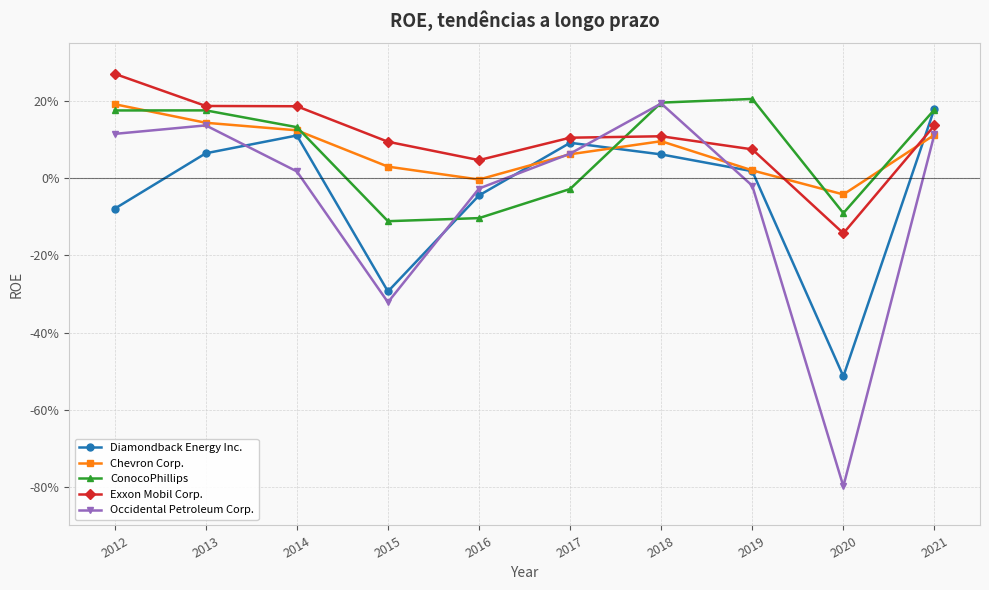

Is this an area chart (filled region under the line)?

No